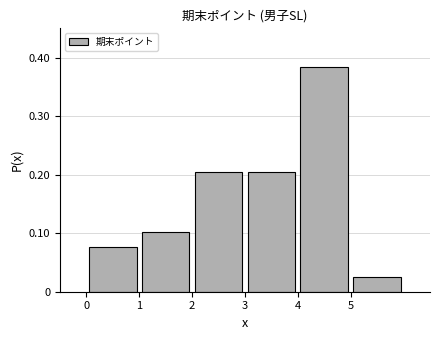

Which range on the x-axis has the tallest bar?

4 to 5